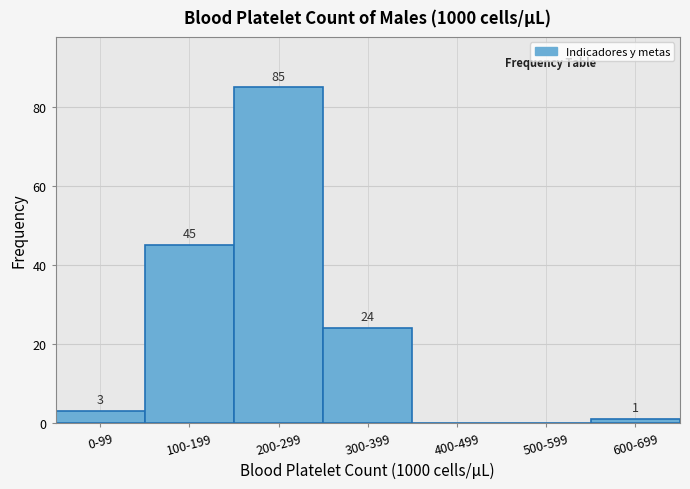

Reading left to right, transcribe all the data shown in this chart.

0-99=3	100-199=45	200-299=85	300-399=24	400-499=0	500-599=0	600-699=1